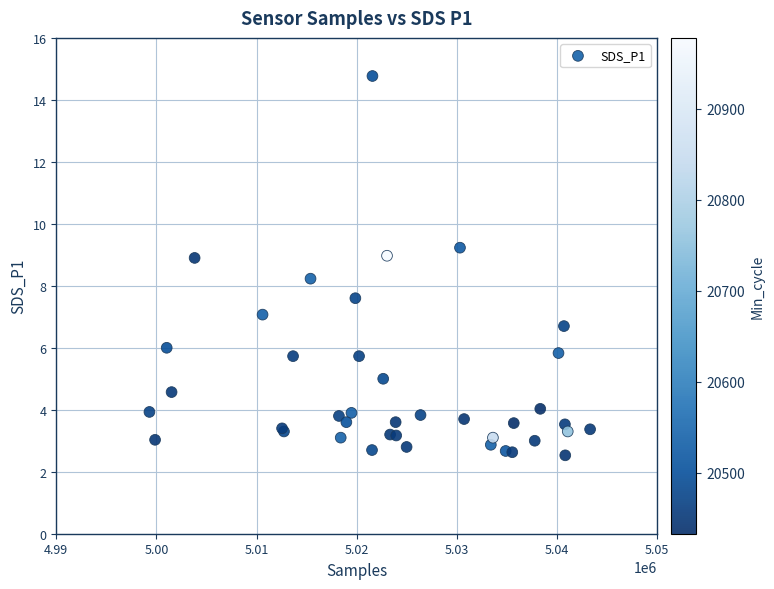

What Y value in the scatter plot is closest to 8?

8.2